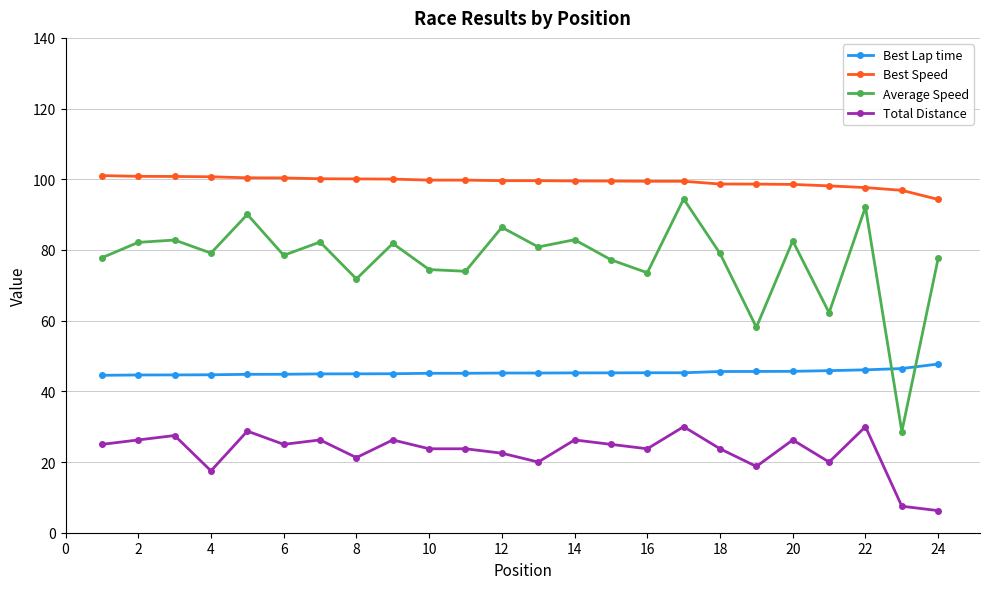

Which series has the largest range (max minus min)?

Average Speed